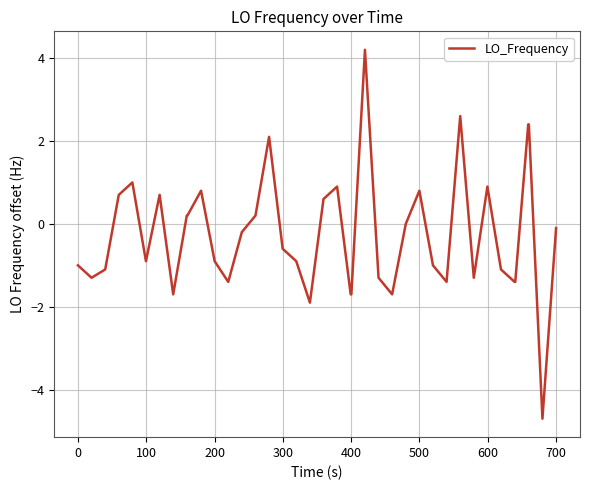

What is the smallest value displayed?

-4.7